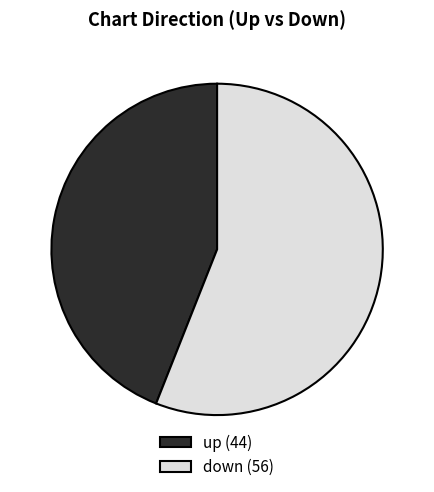

Which slice is the largest?

down